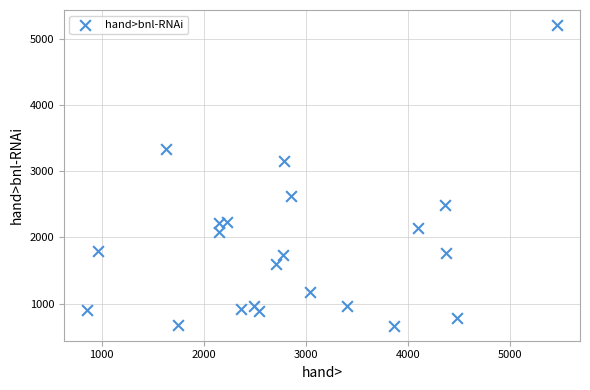

What is the range of Y values (max minus min)?

4552.6